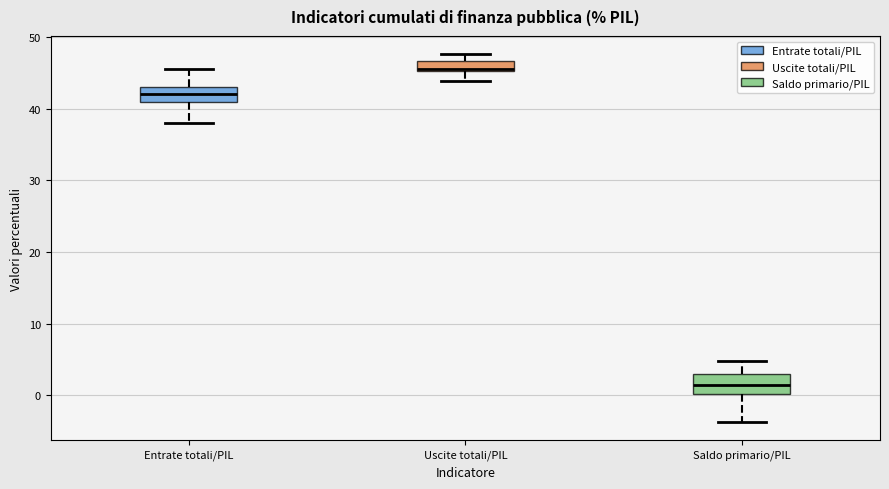

Where is the lower edge of the box for Entrate totali/PIL on the y-axis? The values are not printed on the chart, so give them approximately, as read against the axis.

41